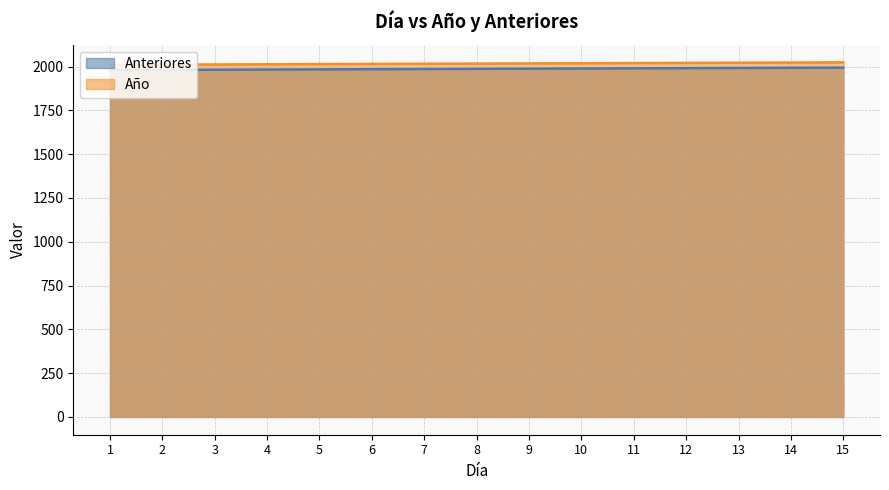

Which series has the largest total across all categories?

Año